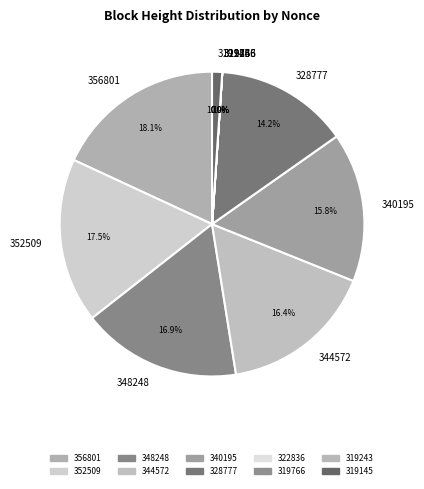

Is the sum of 356801 and 319766 greater than half?

No